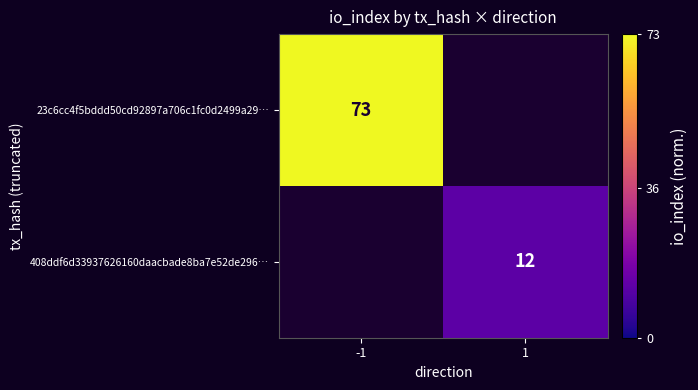

The 23c6cc4f5bddd50cd92897a706c1fc0d2499a29… series shows 118 at -1. True or false?

False